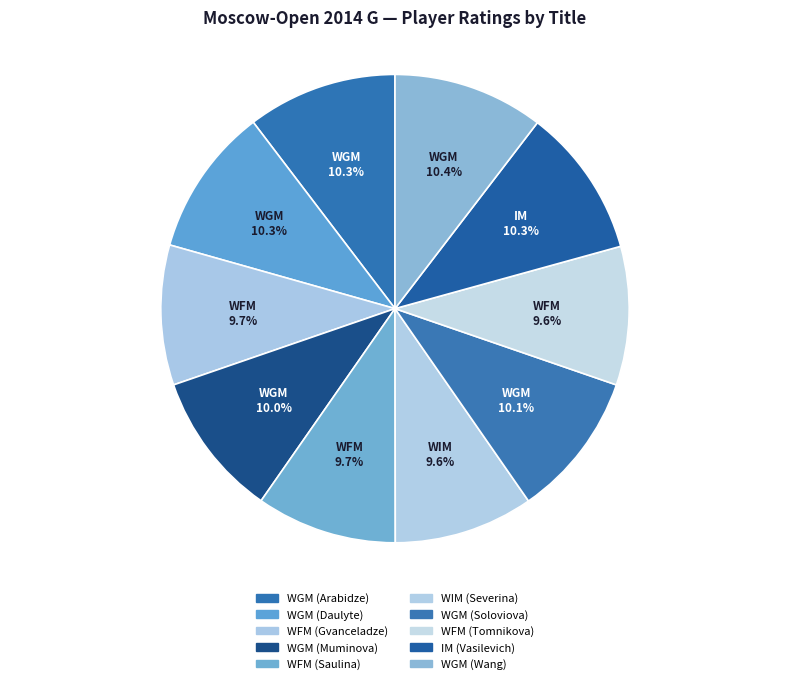

How many slices are in this pie chart?

10